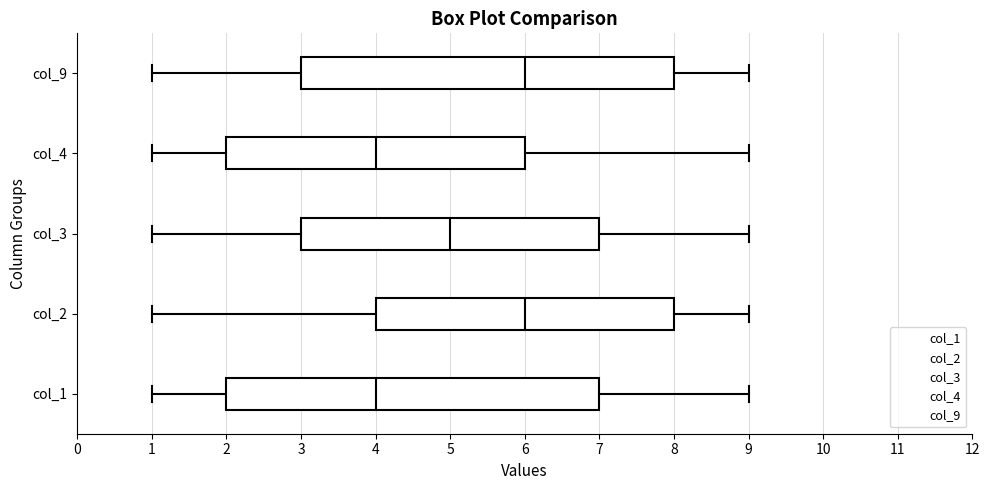

Reading bottom to top, transcribe this box plot: for each box, give where its median line is, the range the box spans, and where its two whiskers end, as read against the x-axis. The values are not printed on the chart, so give them approximately, as read against the axis.

col_1: median 4, box 2 to 7, whiskers 1 to 9
col_2: median 6, box 4 to 8, whiskers 1 to 9
col_3: median 5, box 3 to 7, whiskers 1 to 9
col_4: median 4, box 2 to 6, whiskers 1 to 9
col_9: median 6, box 3 to 8, whiskers 1 to 9